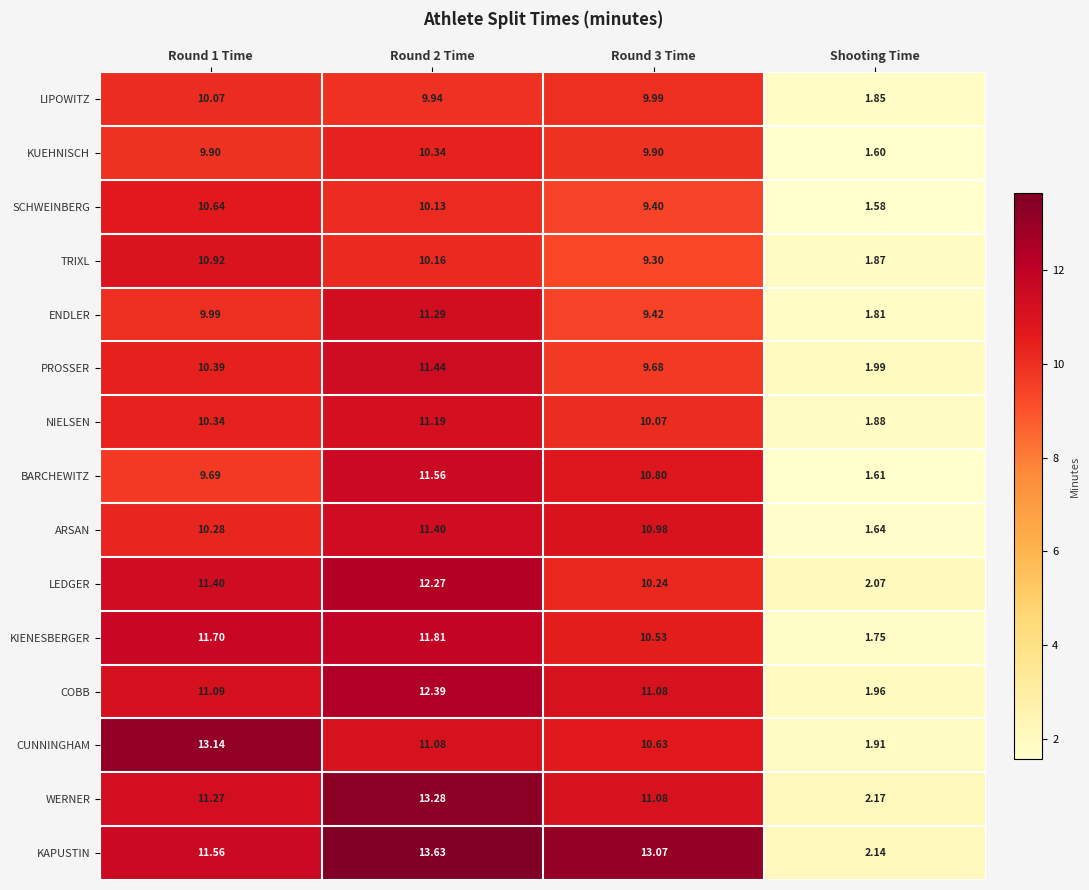

What is the total value across all series at Round 2 Time?

171.9